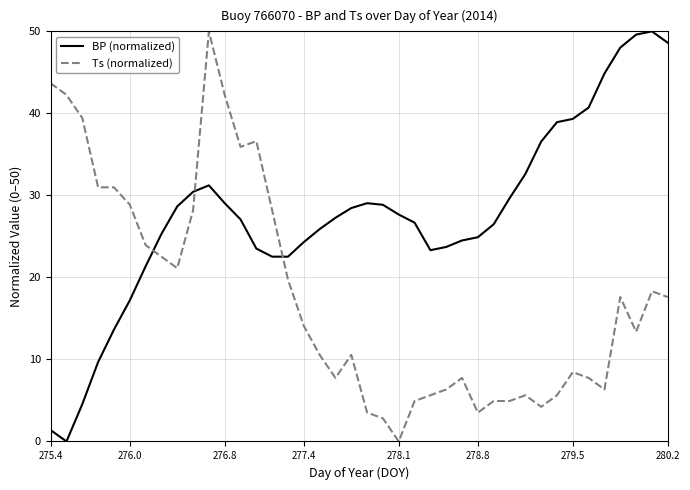

True or false: Ts (normalized) and BP (normalized) cross at least once.

True